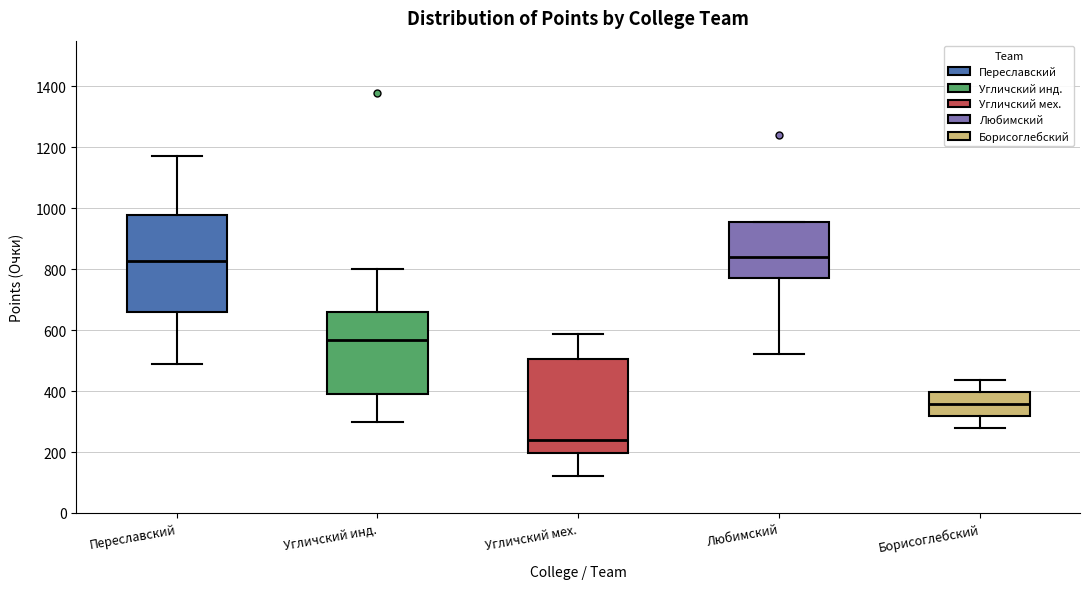

Reading left to right, transcribe this box plot: for each box, give where its median line is, the range the box spans, and where its two whiskers end, as read against the y-axis. The values are not printed on the chart, so give them approximately, as read against the axis.

Переславский: median 820, box 660 to 980, whiskers 480 to 1180
Угличский инд.: median 560, box 400 to 660, whiskers 300 to 800
Угличский мех.: median 240, box 200 to 500, whiskers 120 to 580
Любимский: median 840, box 780 to 960, whiskers 520 to 960
Борисоглебский: median 360, box 320 to 400, whiskers 280 to 440